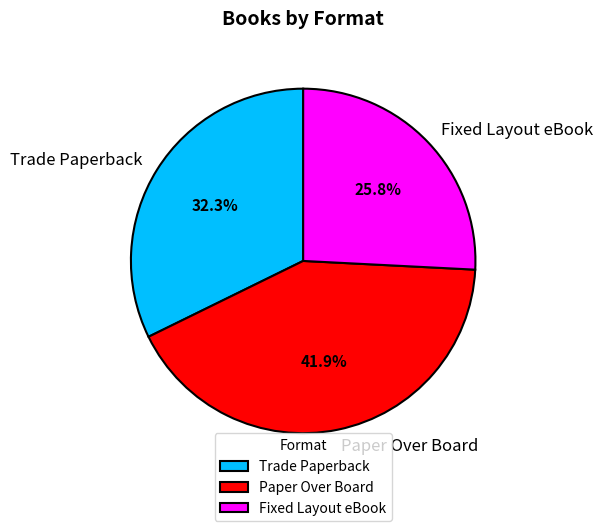

What percentage is the Paper Over Board slice, to the nearest percent?

42%